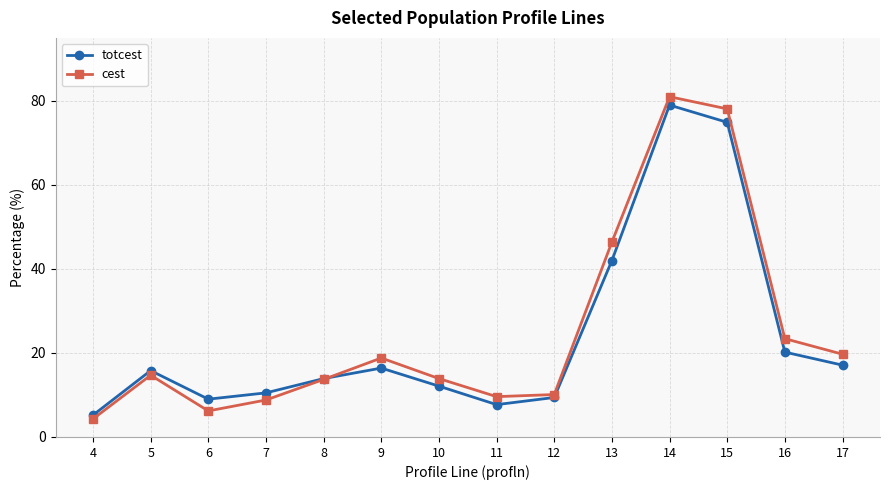

True or false: cest has more than 0 points higher than both neighbors.

True